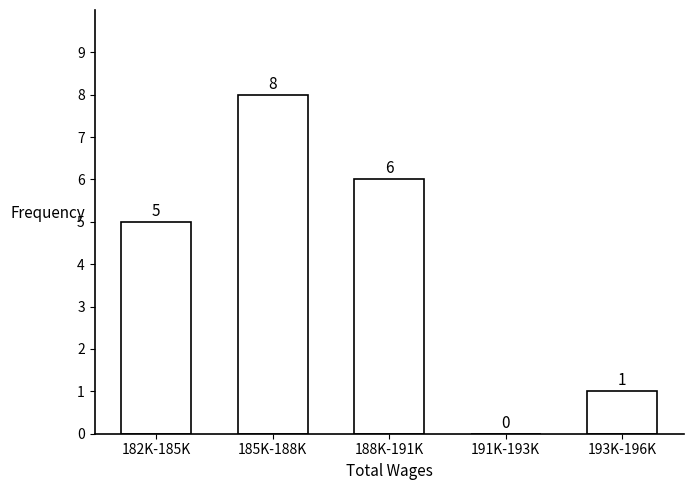

Reading right to left, what are all the values shown in this chart?

193K-196K=1	191K-193K=0	188K-191K=6	185K-188K=8	182K-185K=5